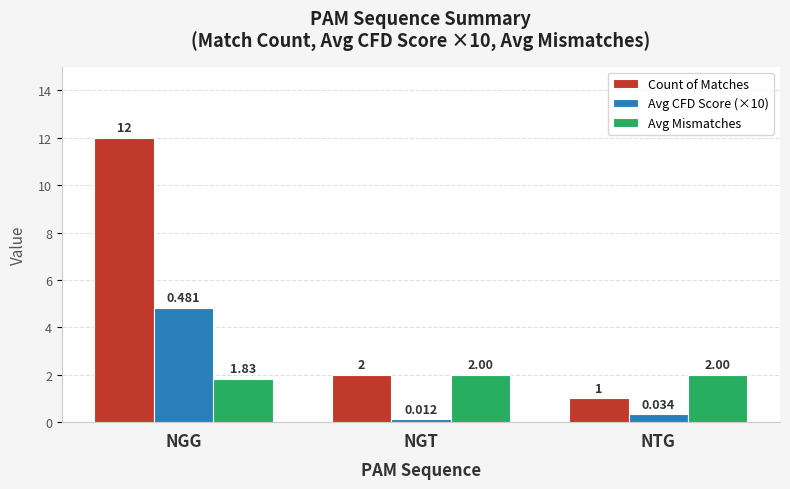

Which category has the lowest value in the Count of Matches series?

NTG